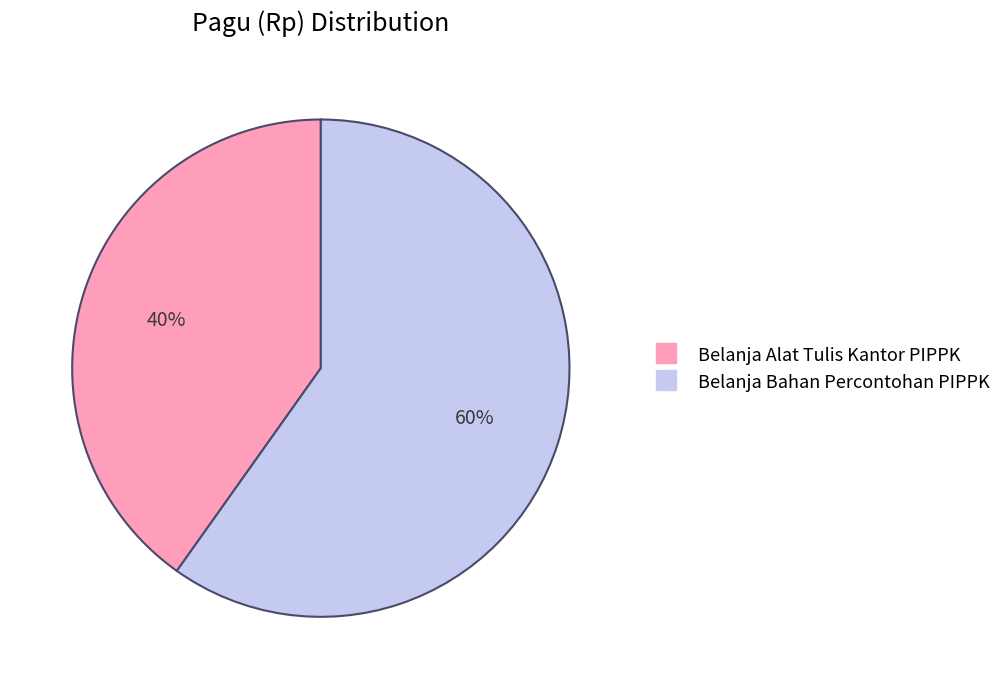

Count the number of slices in the pie.

2